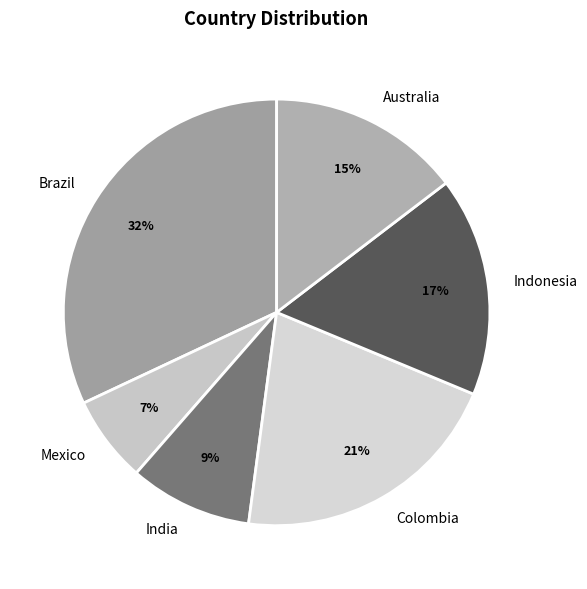

To the nearest percent, what percentage of the pie is India?

9%